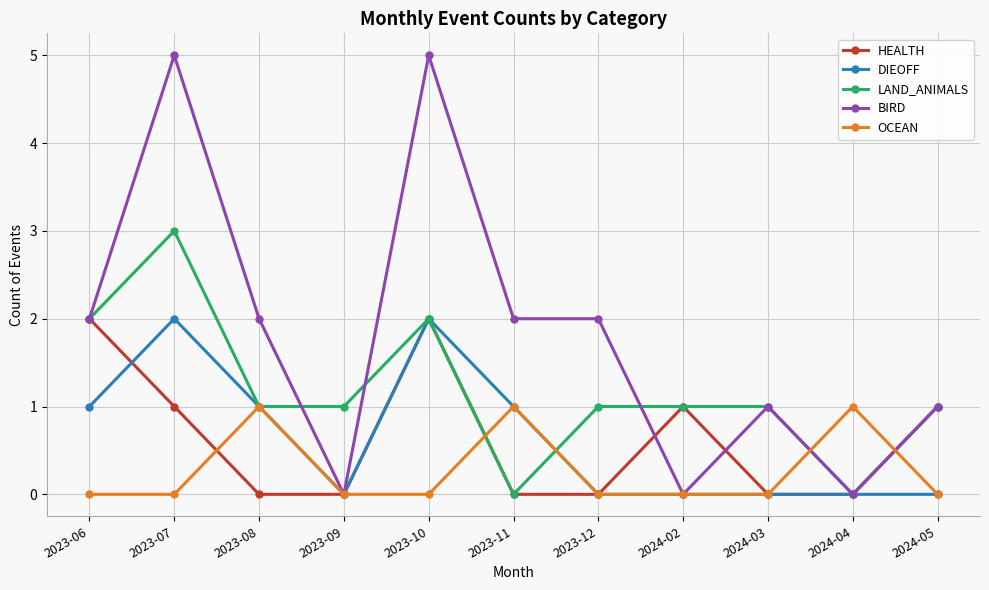

What is the spread (max minus min) of values at 2024-04?

1